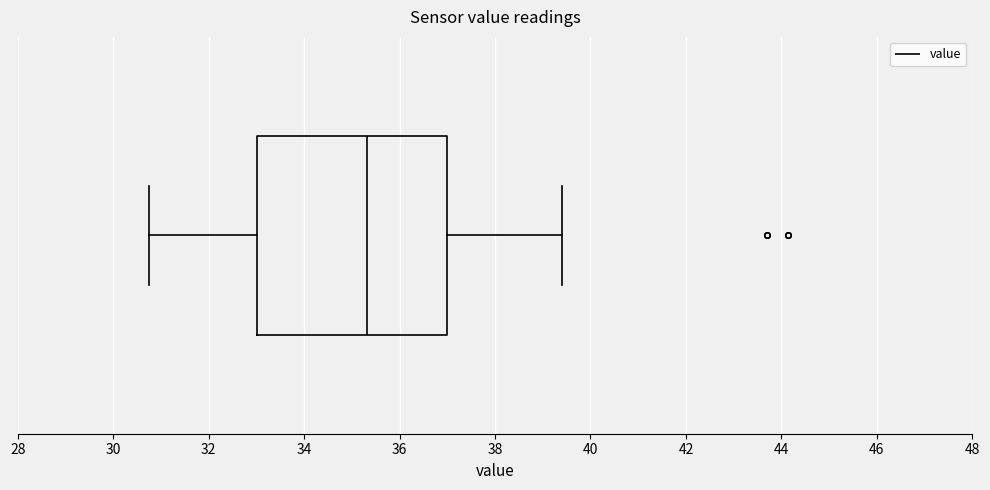

Read this box plot against the x-axis: the position of the median line, the range covered by the box, and the ends of both whiskers. The values are not printed on the chart, so give them approximately, as read against the axis.

median 35.4, box 33.0 to 37.0, whiskers 30.8 to 39.4